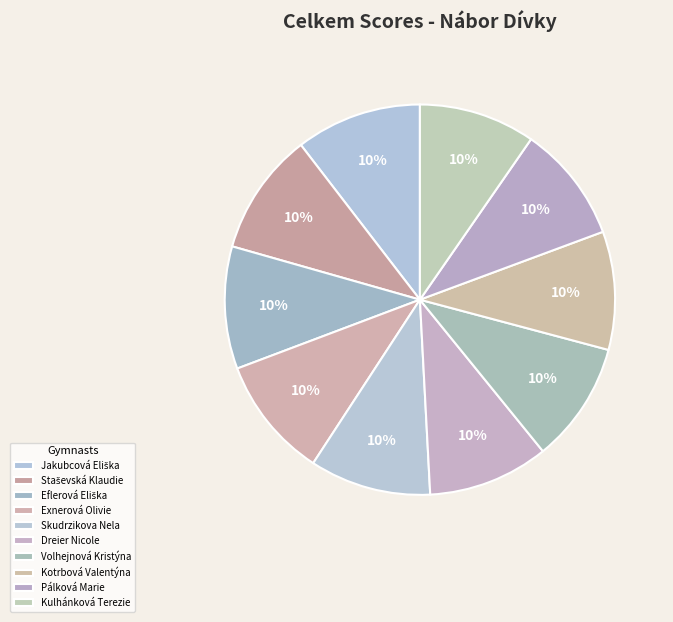

To the nearest percent, what percentage of the pie is Dreier Nicole?

10%